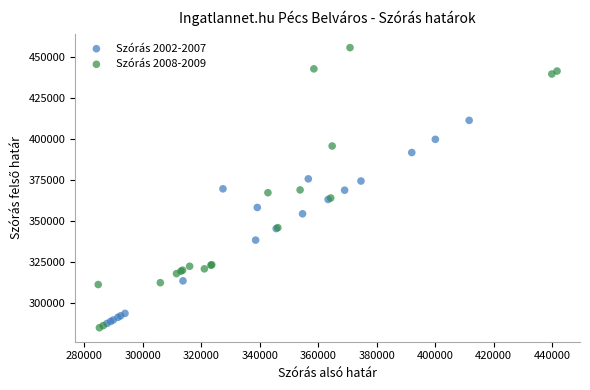

Which series has the widest spread of Y values?

Szórás 2008-2009